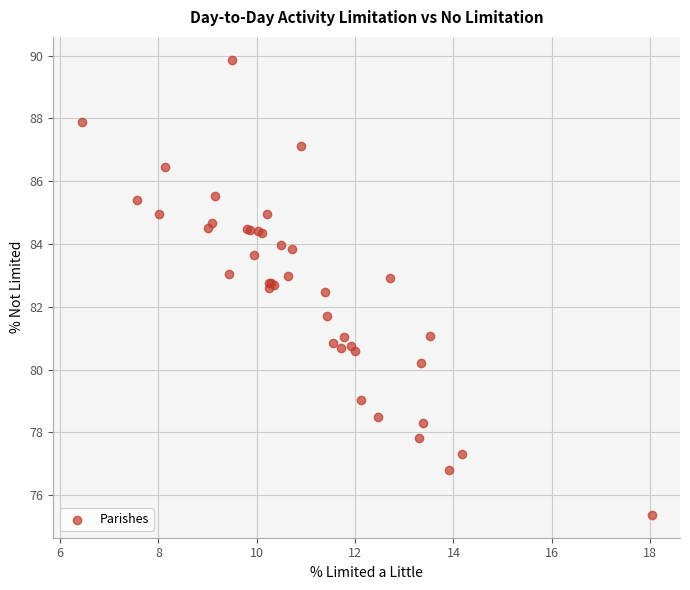

What Y value in the scatter plot is closest to 82?

81.7